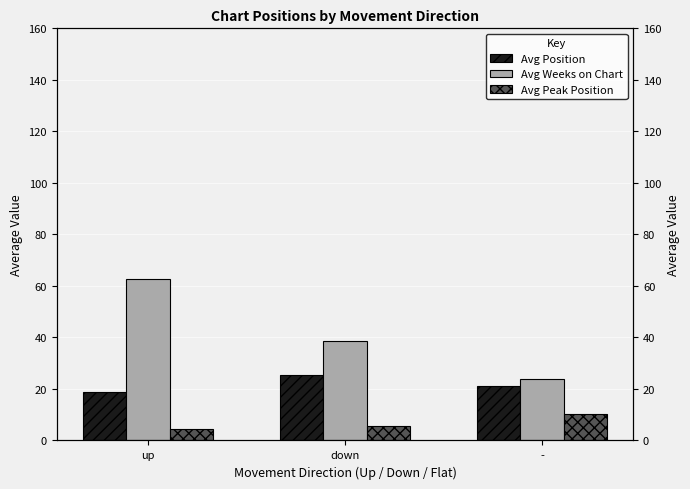

The Avg Weeks on Chart series shows 37.4 at -. True or false?

False